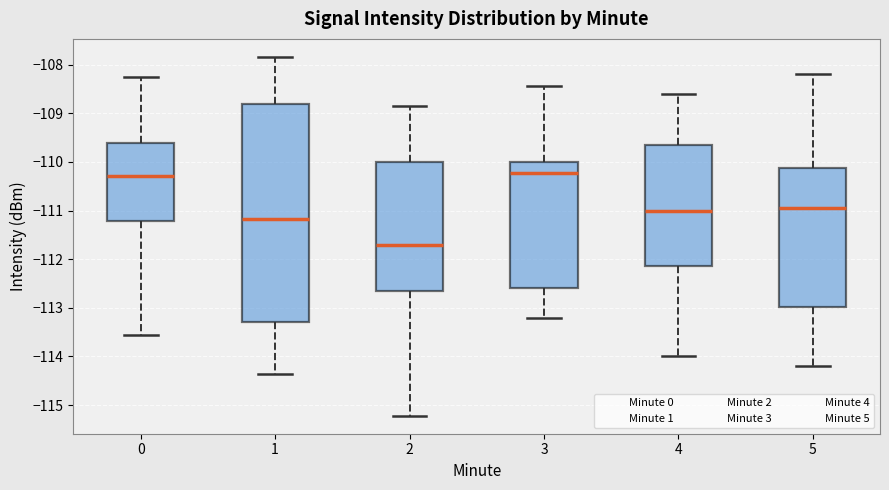

Reading left to right, read every box against the y-axis: the position of its median line, the range the box covers, and the ends of its whiskers. The values are not printed on the chart, so give them approximately, as read against the axis.

0: median -110.3, box -111.2 to -109.6, whiskers -113.5 to -108.2
1: median -111.2, box -113.3 to -108.8, whiskers -114.4 to -107.8
2: median -111.7, box -112.6 to -110.0, whiskers -115.2 to -108.8
3: median -110.2, box -112.6 to -110.0, whiskers -113.2 to -108.4
4: median -111.0, box -112.1 to -109.6, whiskers -114.0 to -108.6
5: median -110.9, box -113.0 to -110.1, whiskers -114.2 to -108.2